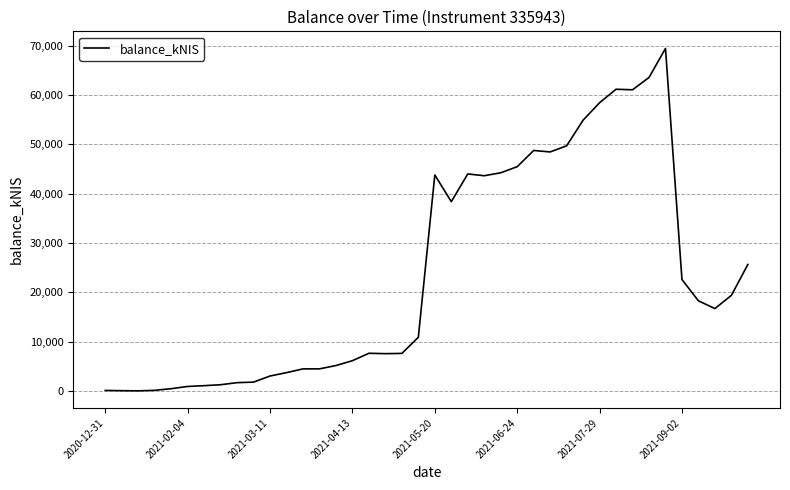

What is the difference between the maximum and minimum values?

69455.7